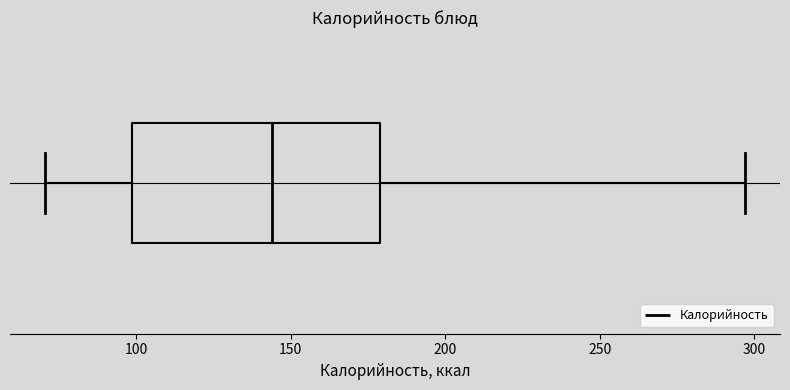

Read this box plot against the x-axis: the position of the median line, the range covered by the box, and the ends of both whiskers. The values are not printed on the chart, so give them approximately, as read against the axis.

median 145, box 100 to 180, whiskers 70 to 295